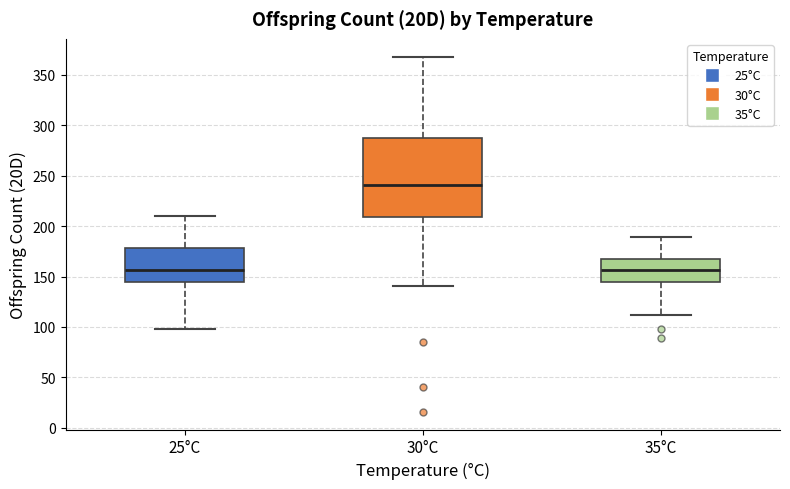

Reading left to right, read every box against the y-axis: the position of its median line, the range the box covers, and the ends of its whiskers. The values are not printed on the chart, so give them approximately, as read against the axis.

25°C: median 155, box 145 to 180, whiskers 100 to 210
30°C: median 240, box 210 to 290, whiskers 140 to 370
35°C: median 155, box 145 to 165, whiskers 110 to 190